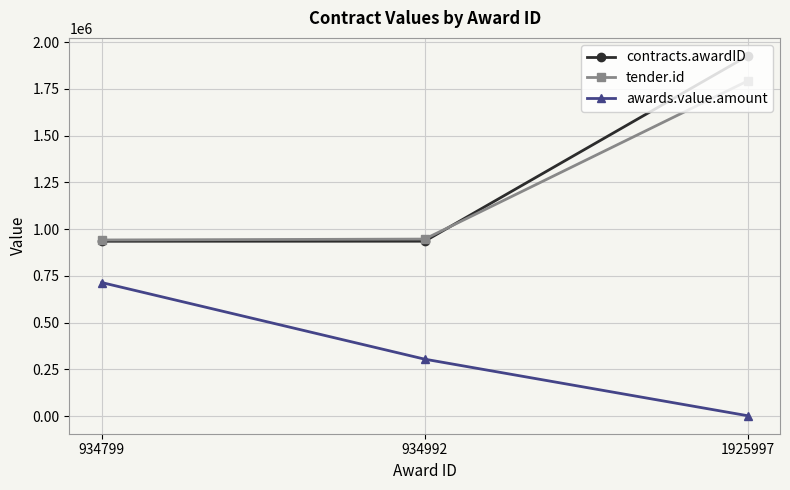

Where is tender.id nearest to the value 1366916?

934992